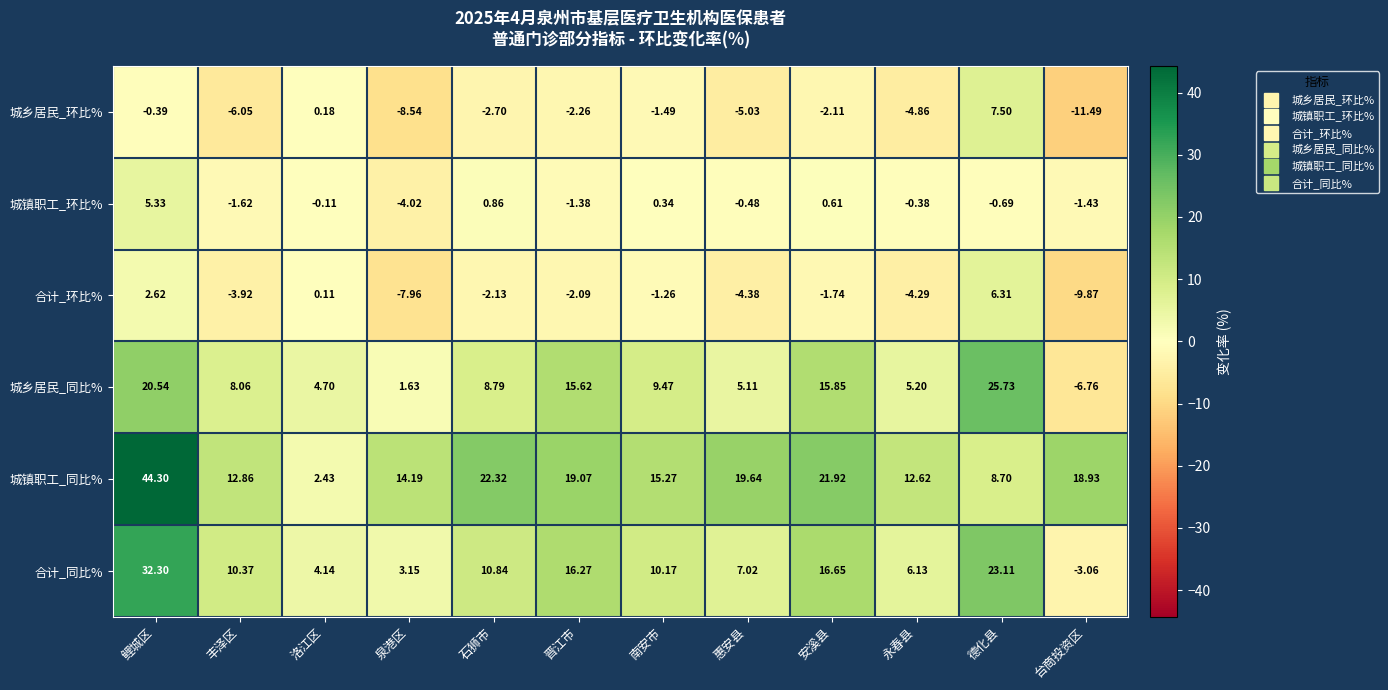

What is the minimum value shown in the chart?

-11.5